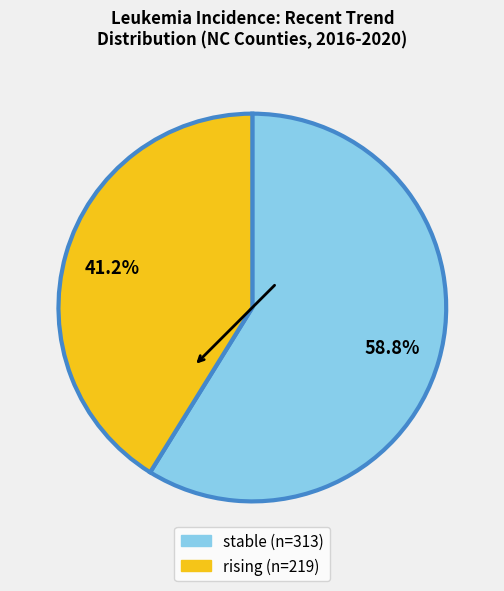

Does any single category account for the majority?

Yes